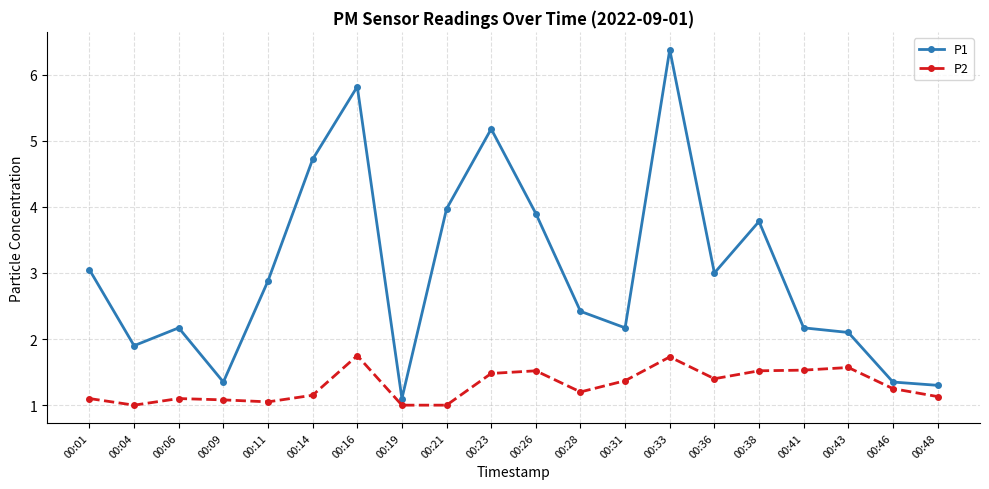

What is the sum of the P1 values at 00:09 and 00:14?

6.1